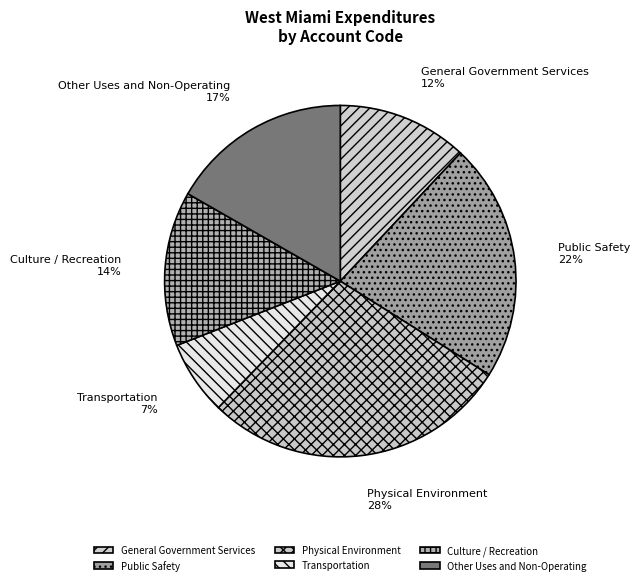

Rank the categories by value from highest to lowest.

Physical Environment, Public Safety, Other Uses and Non-Operating, Culture / Recreation, General Government Services, Transportation